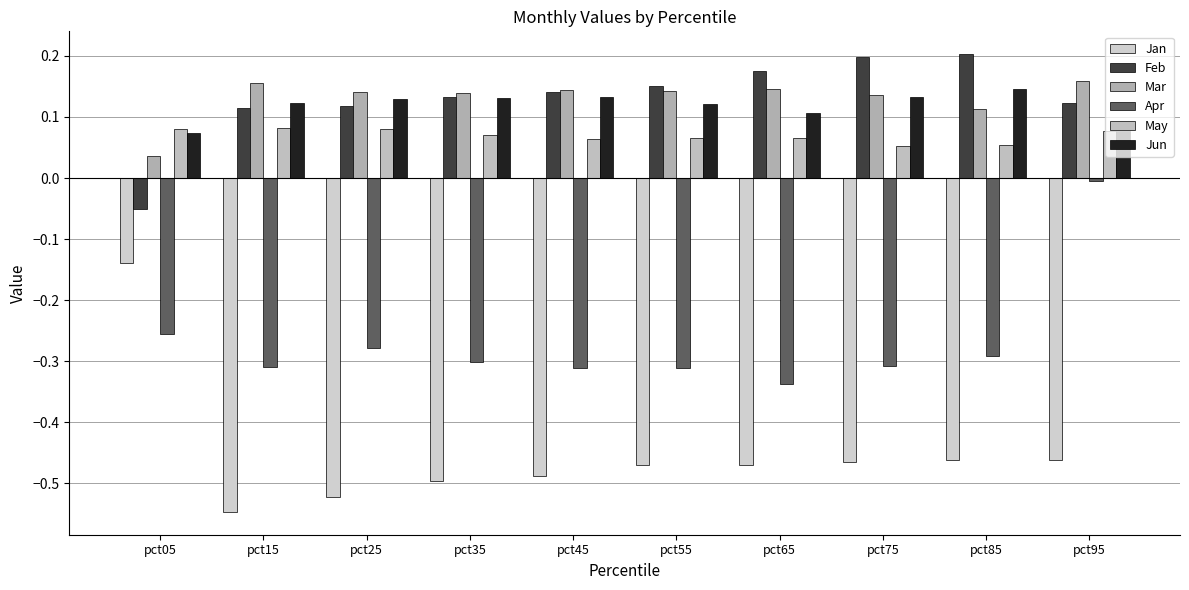

What is the value of the Jan bar at the 8th from the left?

-0.5